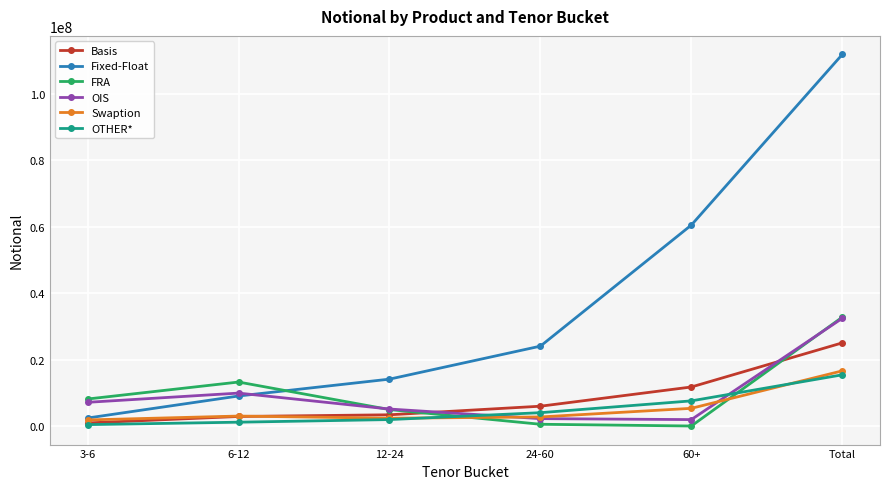

How many intersections are there between FRA and Basis?

2